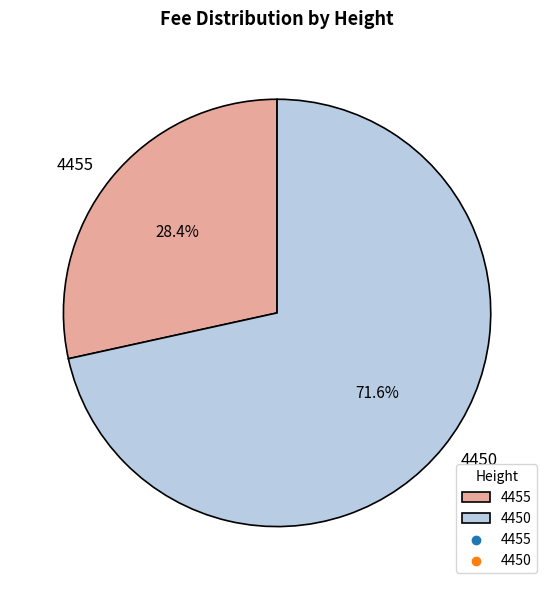

What is the majority slice?

4450